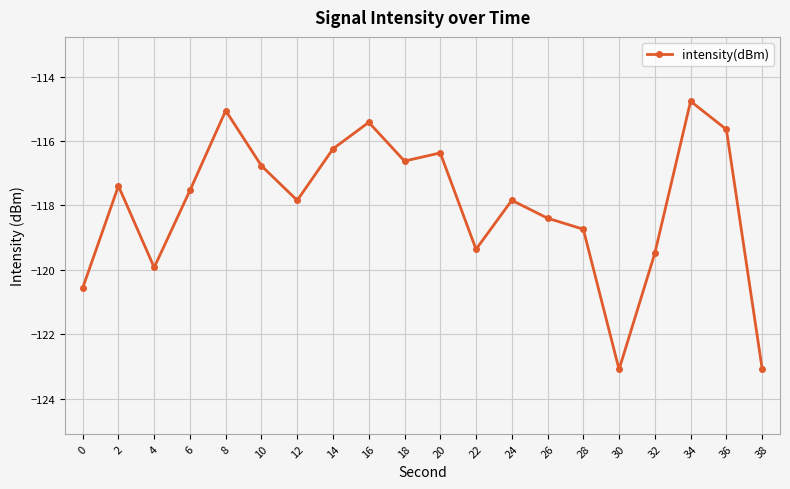

Reading left to right, extract all data points from this chart.

-120.6	-117.4	-119.9	-117.5	-115.1	-116.8	-117.8	-116.2	-115.4	-116.6	-116.4	-119.4	-117.8	-118.4	-118.7	-123.1	-119.5	-114.8	-115.6	-123.1